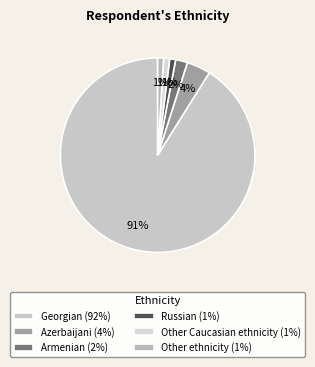

Which category accounts for the majority?

Georgian (92%)